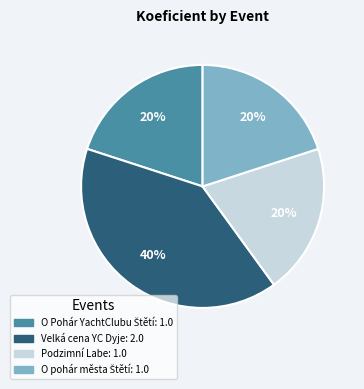

Is there any slice that represents more than half of the pie?

No